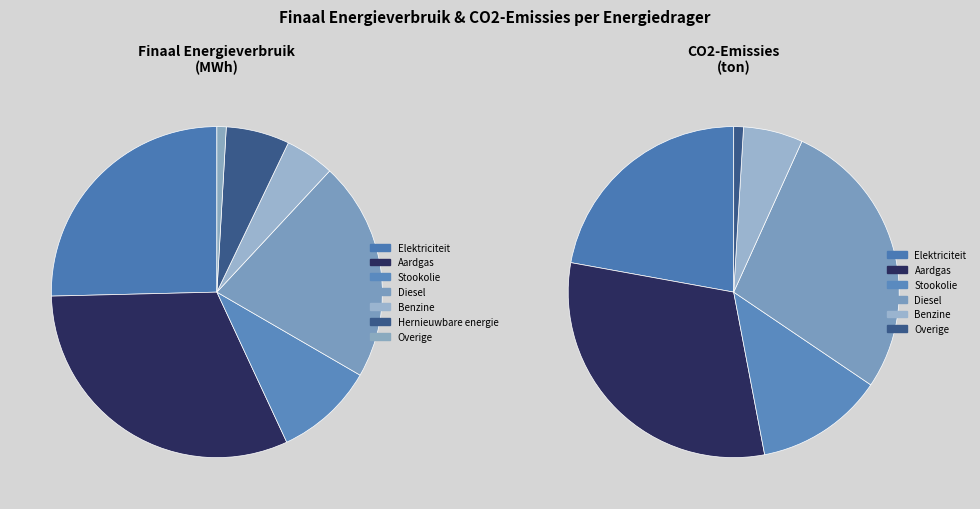

To the nearest percent, what is the combined percentage of Overige and Hernieuwbare energie?

7%